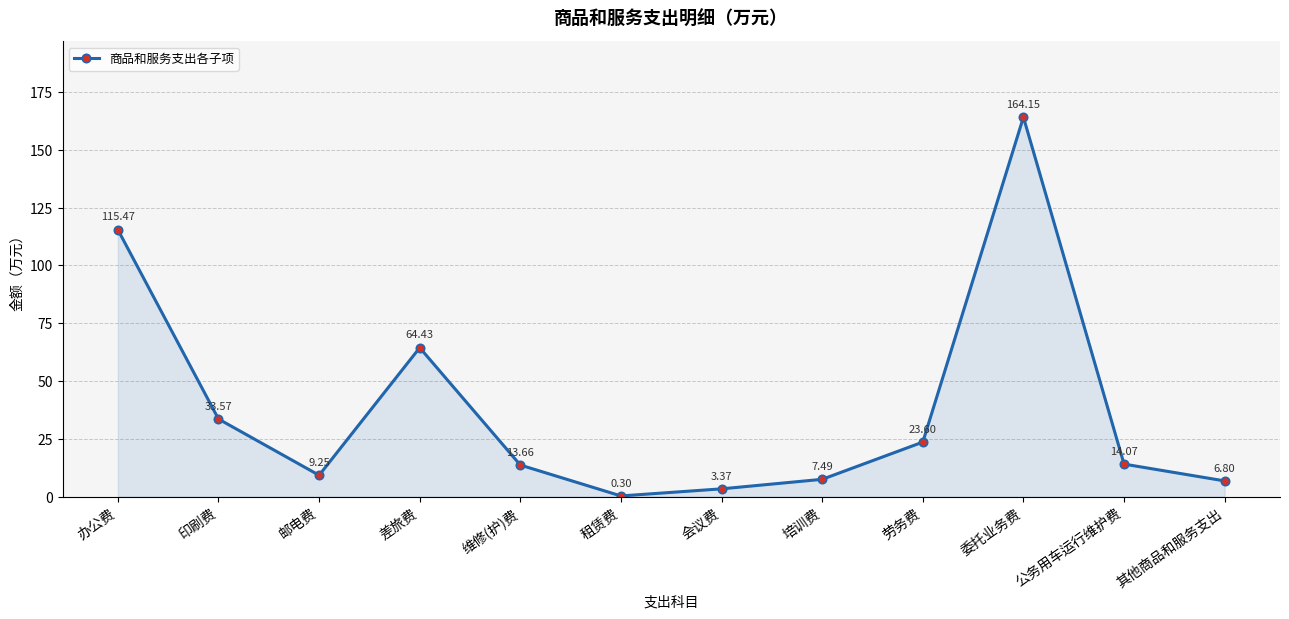

List the labels in order of value, smallest first.

租赁费, 会议费, 其他商品和服务支出, 培训费, 邮电费, 维修(护)费, 公务用车运行维护费, 劳务费, 印刷费, 差旅费, 办公费, 委托业务费